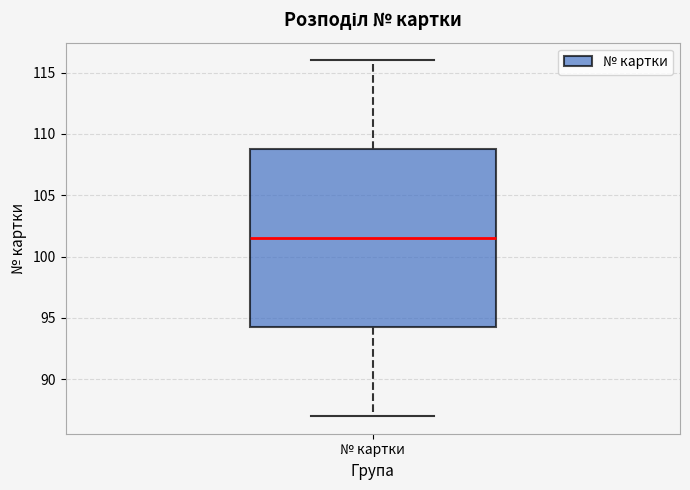

Read this box plot against the y-axis: the position of the median line, the range covered by the box, and the ends of both whiskers. The values are not printed on the chart, so give them approximately, as read against the axis.

median 101.5, box 94.5 to 109.0, whiskers 87.0 to 116.0